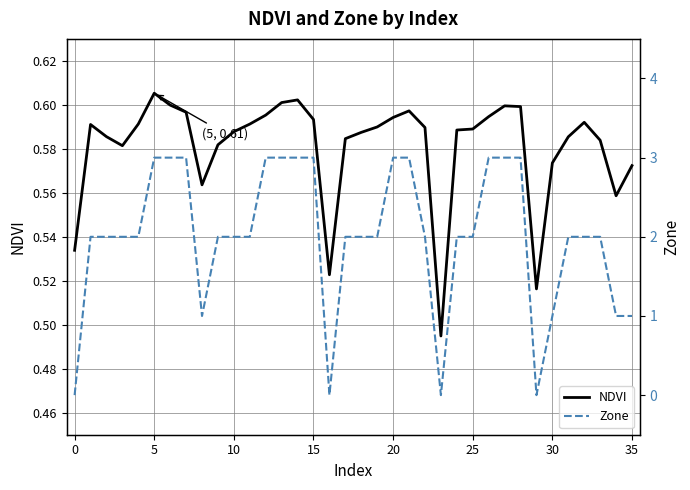

List the series in order of their peak value, highest first.

Zone, NDVI